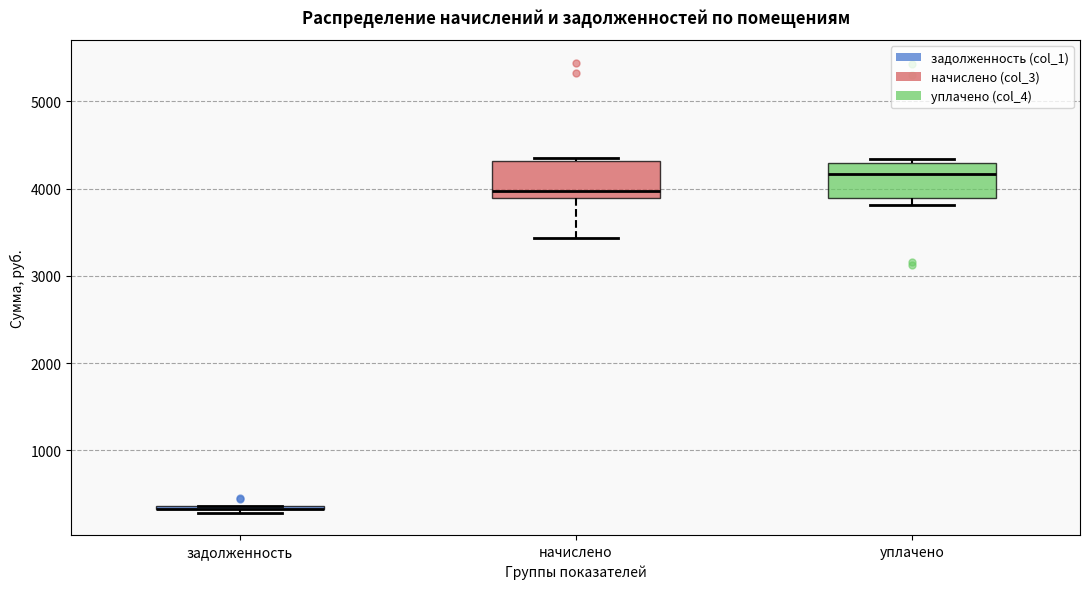

Where is the upper edge of the box for начислено on the y-axis? The values are not printed on the chart, so give them approximately, as read against the axis.

4300